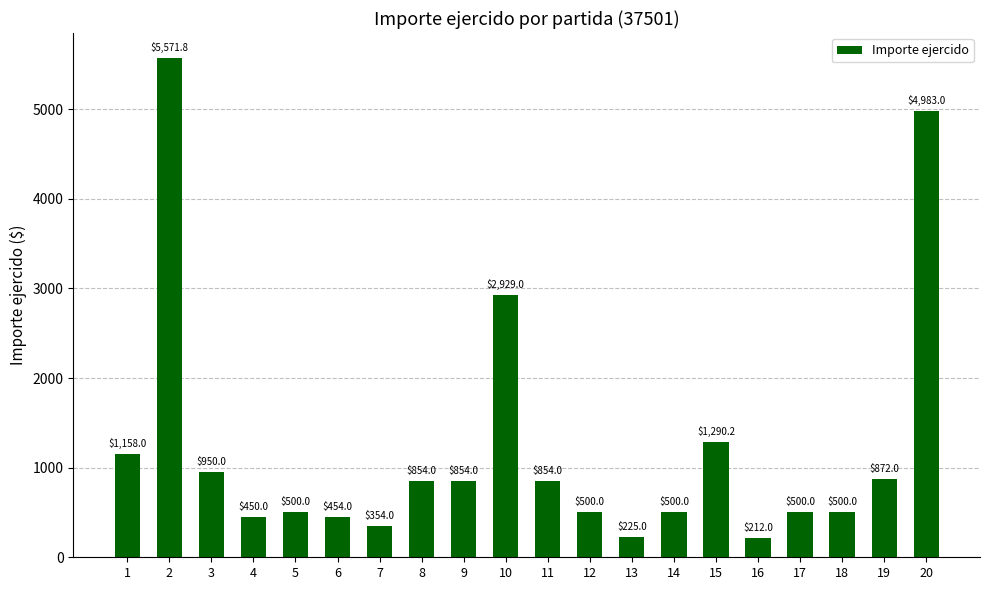

True or false: the data shows 500.0 at 12.

True